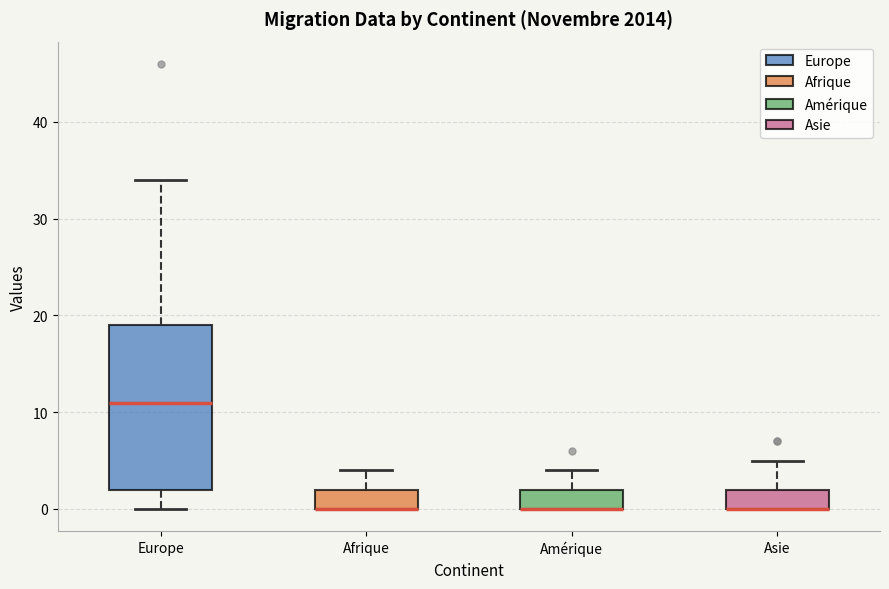

Reading left to right, transcribe this box plot: for each box, give where its median line is, the range the box spans, and where its two whiskers end, as read against the y-axis. The values are not printed on the chart, so give them approximately, as read against the axis.

Europe: median 11, box 2 to 19, whiskers 0 to 34
Afrique: median 0 (drawn on the box's lower edge), box 0 to 2, whiskers 0 to 4
Amérique: median 0 (drawn on the box's lower edge), box 0 to 2, whiskers 0 to 4
Asie: median 0 (drawn on the box's lower edge), box 0 to 2, whiskers 0 to 5